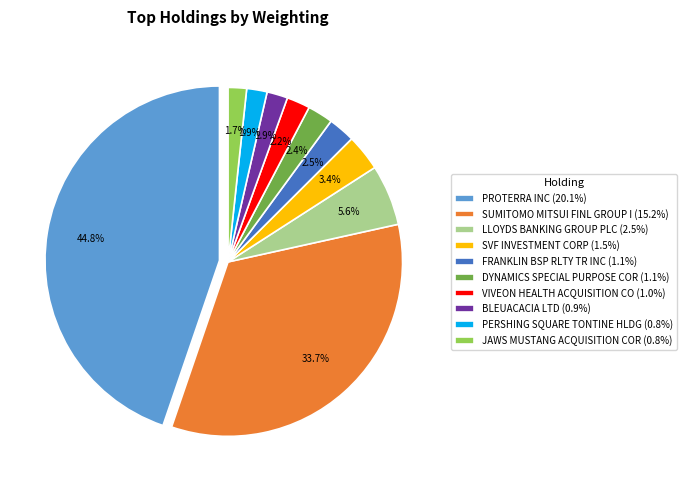

Rank the categories by value from lowest to highest.

JAWS MUSTANG ACQUISITION COR, PERSHING SQUARE TONTINE HLDG, BLEUACACIA LTD, VIVEON HEALTH ACQUISITION CO, DYNAMICS SPECIAL PURPOSE COR, FRANKLIN BSP RLTY TR INC, SVF INVESTMENT CORP, LLOYDS BANKING GROUP PLC, SUMITOMO MITSUI FINL GROUP I, PROTERRA INC